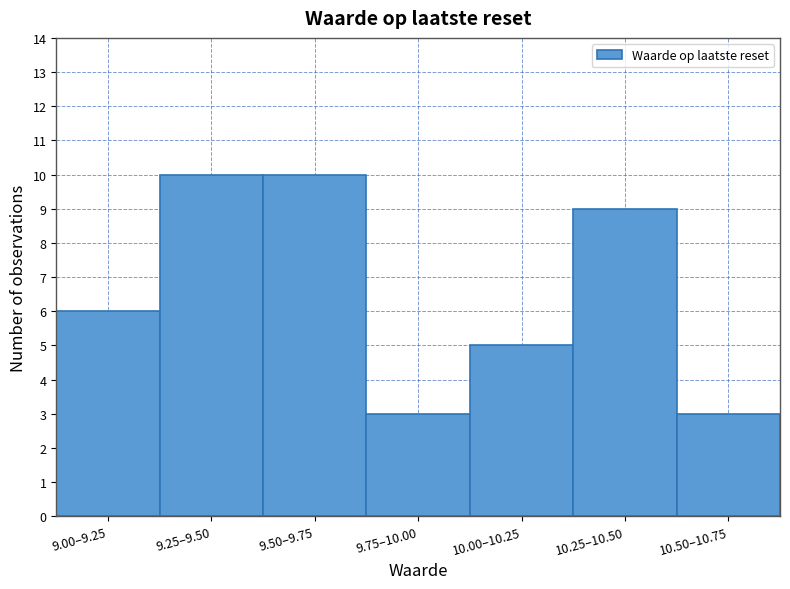

Reading left to right, list all the values displayed in this chart.

9.00–9.25=6	9.25–9.50=10	9.50–9.75=10	9.75–10.00=3	10.00–10.25=5	10.25–10.50=9	10.50–10.75=3